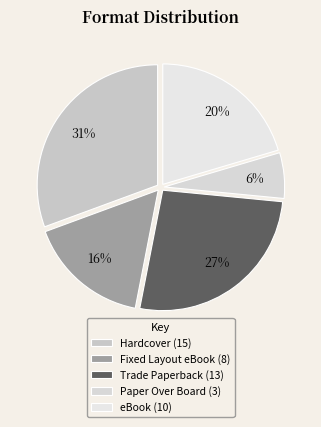

Is the sum of Fixed Layout eBook and Paper Over Board greater than half?

No